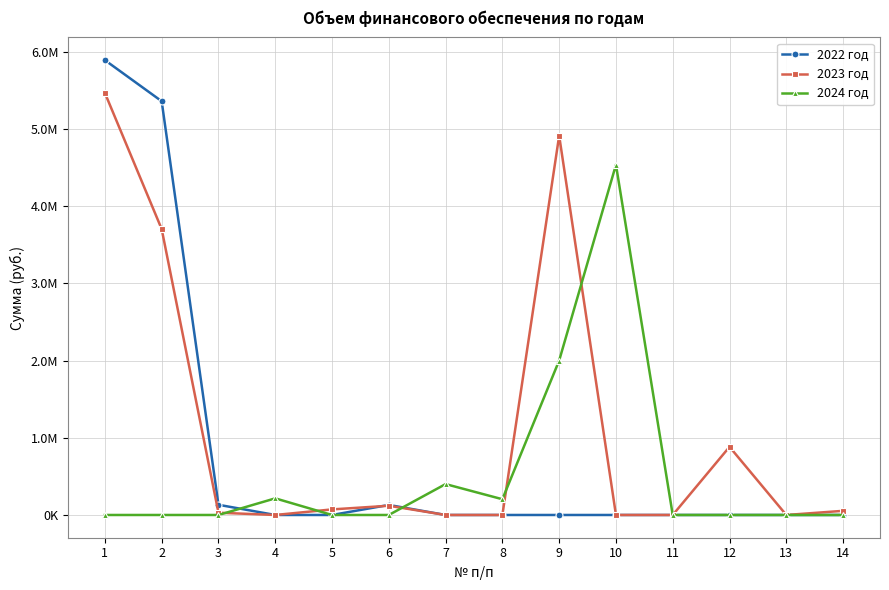

True or false: 2024 год and 2023 год intersect in this chart.

True